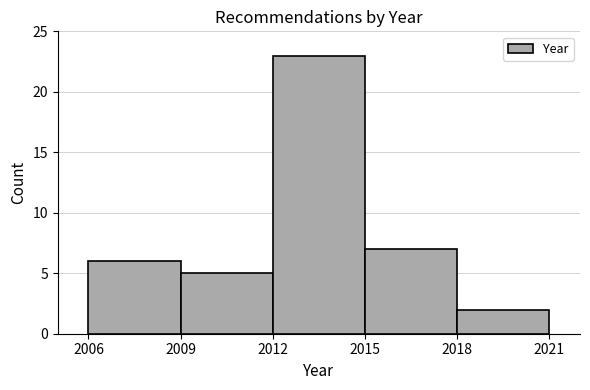

Reading left to right, transcribe this chart: for each bar, give the range it covers on the x-axis and its height. The values are not printed on the chart, so give them approximately, as read against the axis.

2006 to 2009: 6
2009 to 2012: 5
2012 to 2015: 23
2015 to 2018: 7
2018 to 2021: 2